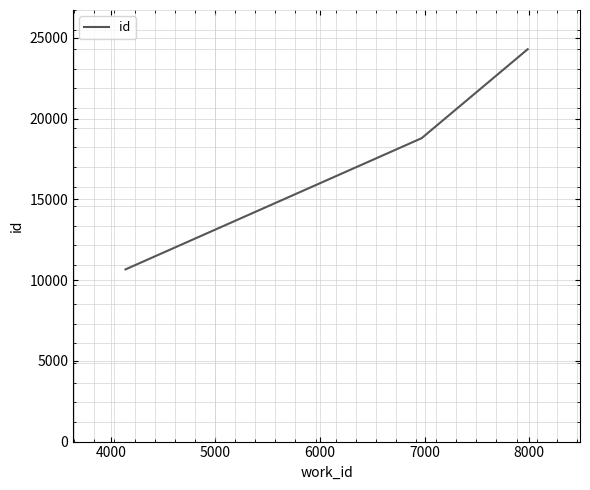

What is the difference between the maximum and second lowest values?

5509